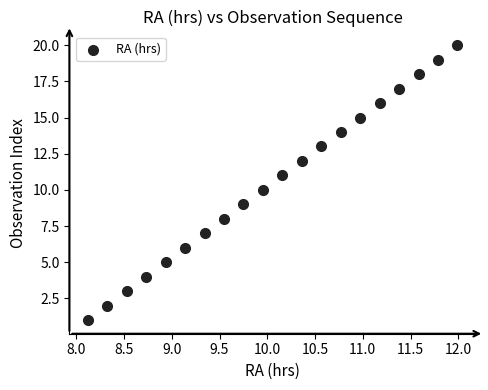

What is the range of Y values (max minus min)?

19